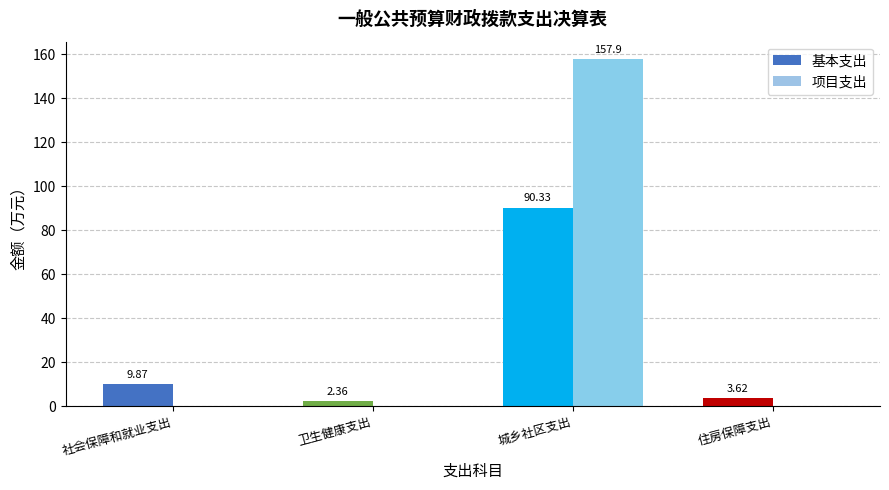

Read the 基本支出 value at 社会保障和就业支出.

9.9